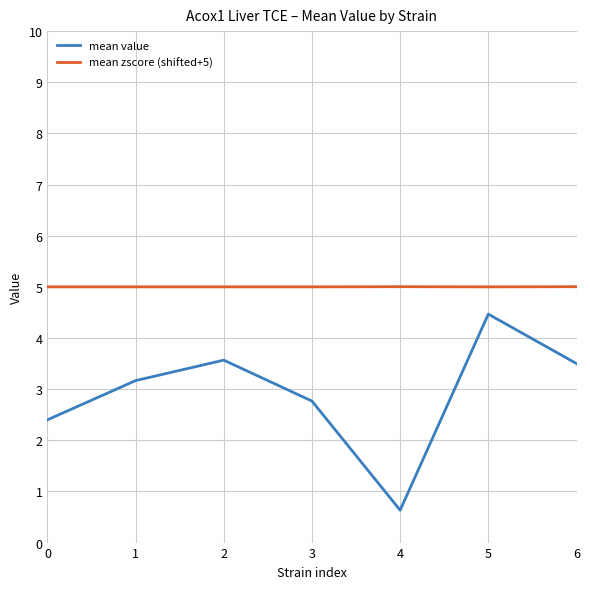

At which label does mean value reach its minimum?

4